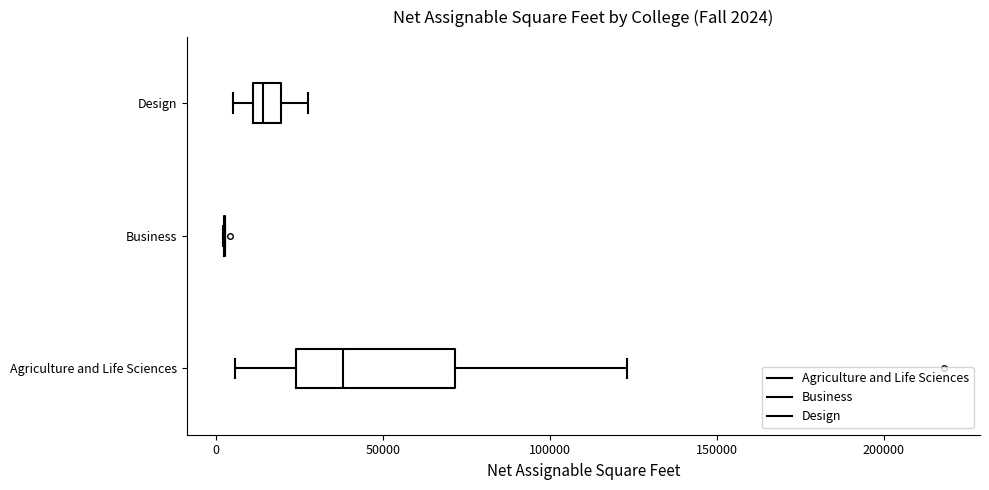

Which box is the widest, from its left edge to its right edge?

Agriculture and Life Sciences